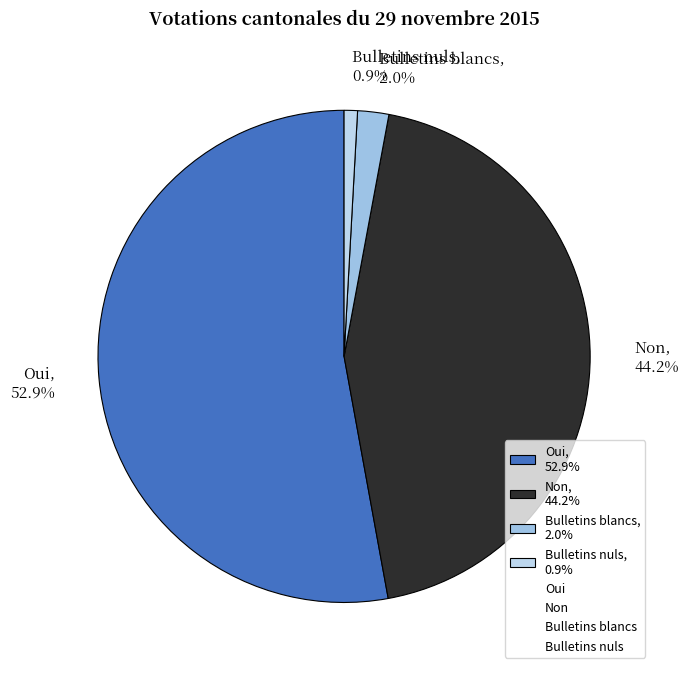

What is the ratio of the value at Oui, 52.9% to the value at Non, 44.2%?

1.2